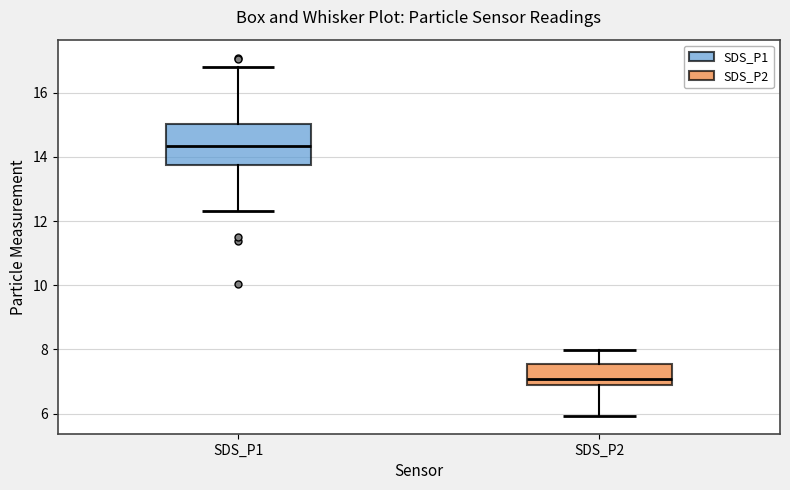

Reading left to right, transcribe this box plot: for each box, give where its median line is, the range the box spans, and where its two whiskers end, as read against the y-axis. The values are not printed on the chart, so give them approximately, as read against the axis.

SDS_P1: median 14.4, box 13.8 to 15.0, whiskers 12.4 to 16.8
SDS_P2: median 7.0, box 6.8 to 7.6, whiskers 6.0 to 8.0